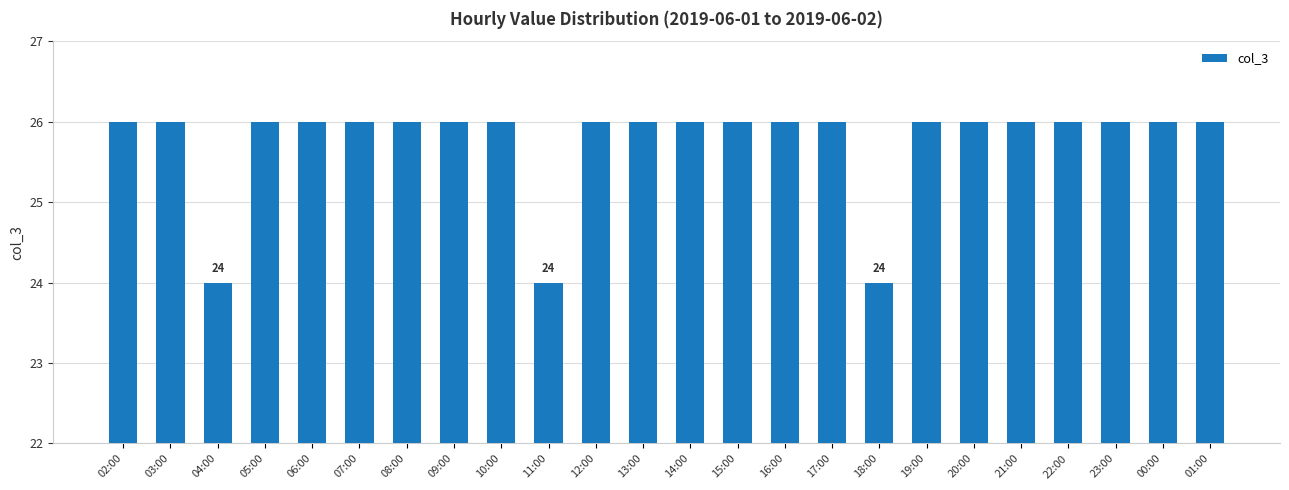

Approximately how many times larger is the value at 14:00 compared to 19:00?

1.0